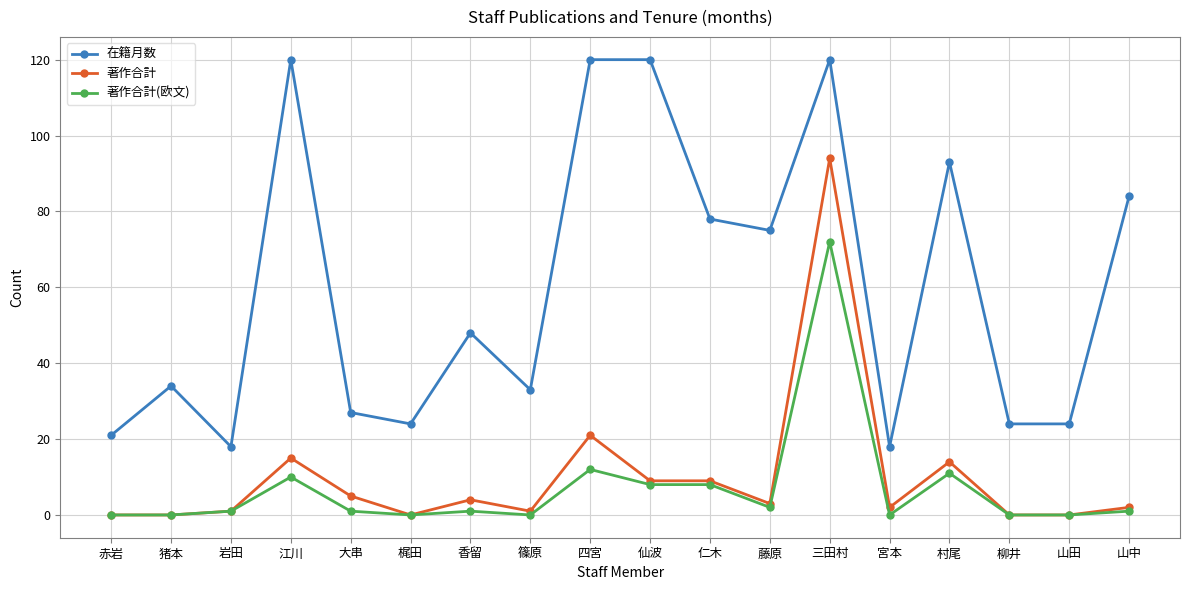

True or false: 在籍月数 and 著作合計 cross at least once.

False